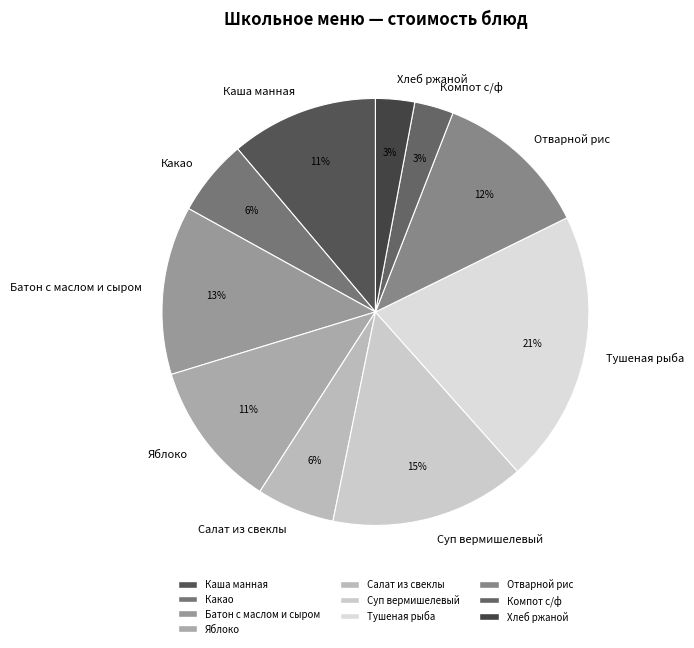

To the nearest percent, what is the average slice percentage?

10%